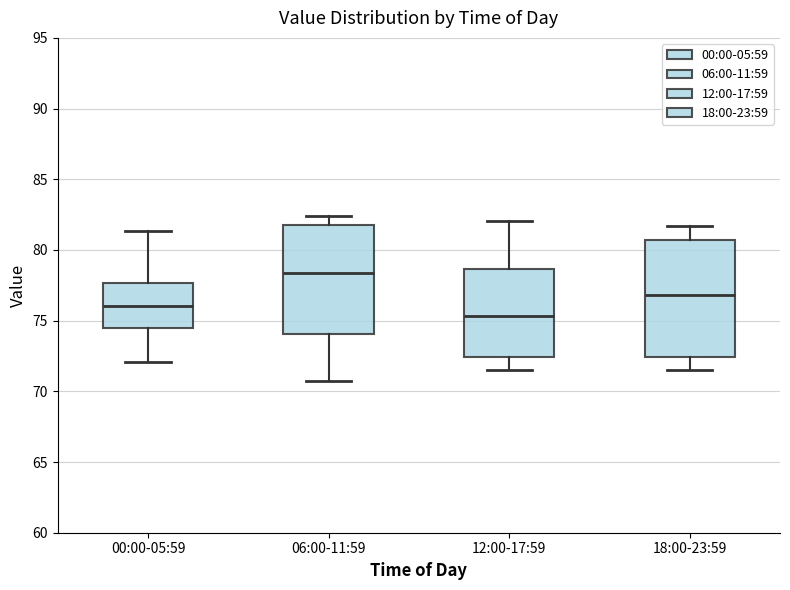

Which box's median line is the lowest?

12:00-17:59